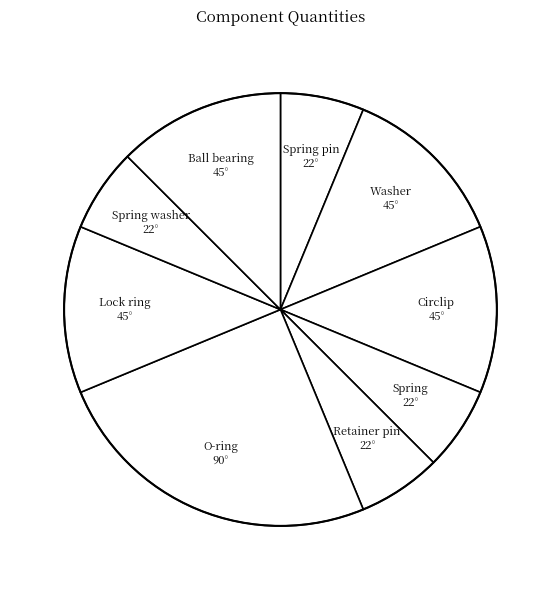

Does Spring pin account for over 50% of the chart?

No